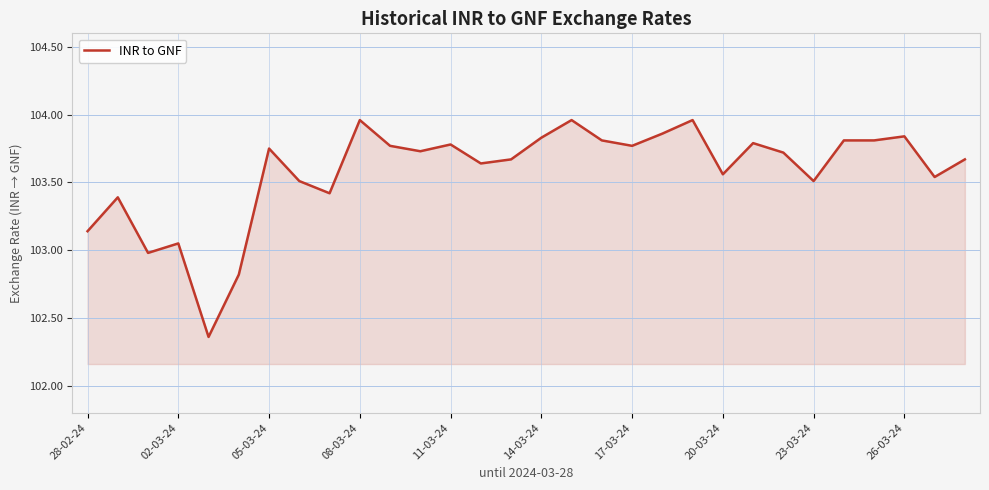

What is the difference between the maximum and minimum values?

1.6